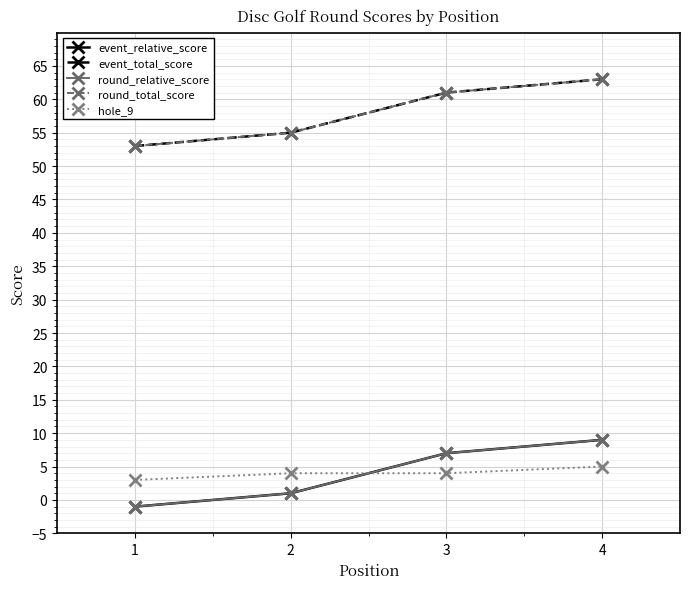

Does the chart have visible grid lines?

Yes